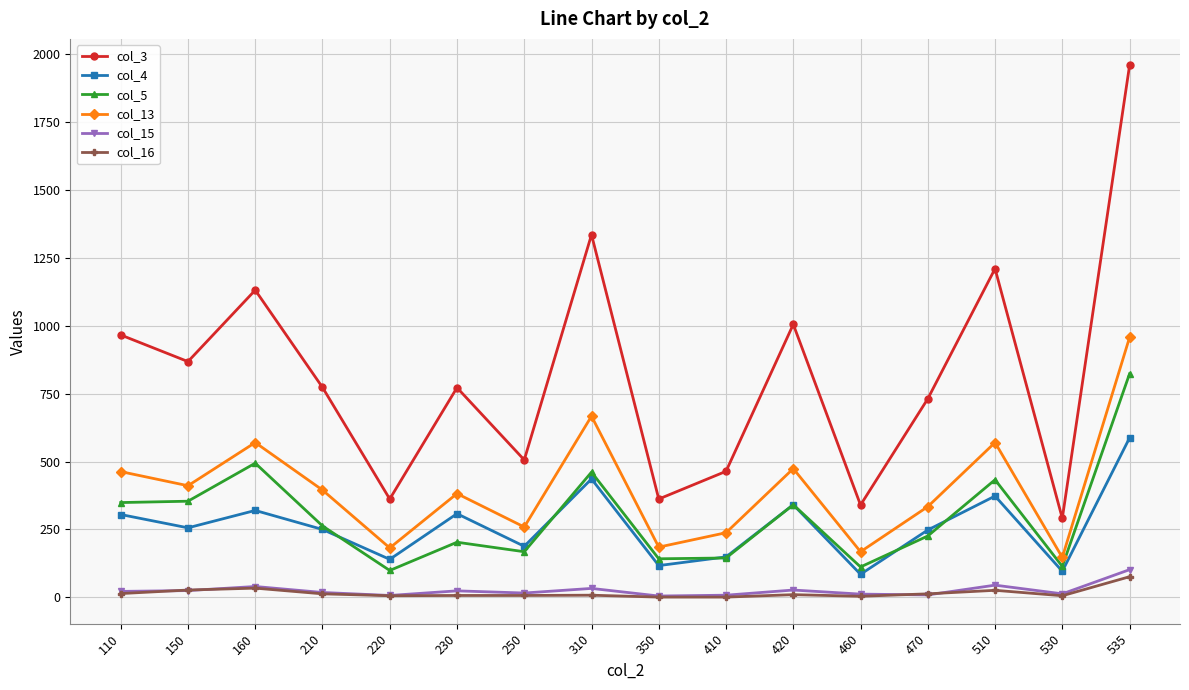

At which category is the sum across all series the highest?

535